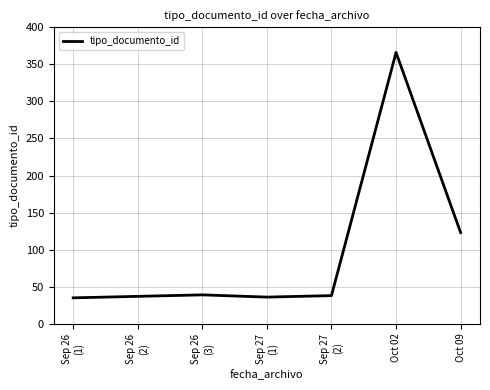

What is the maximum value shown in the chart?

366